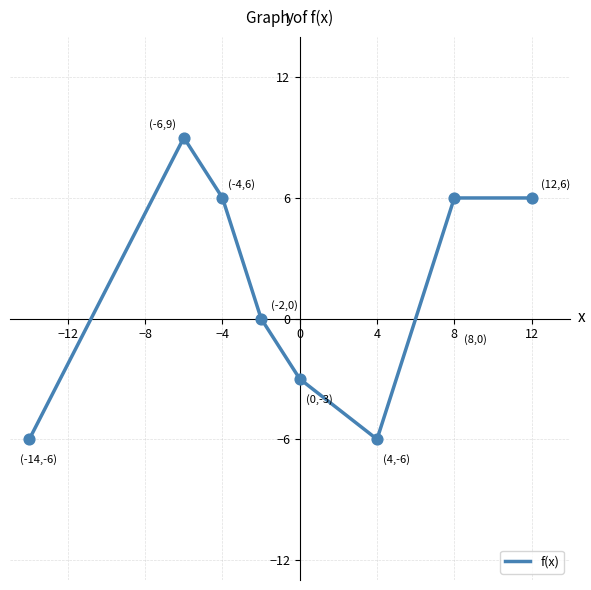

How many interior local valleys (lower than both neighbors) does the data have?

1